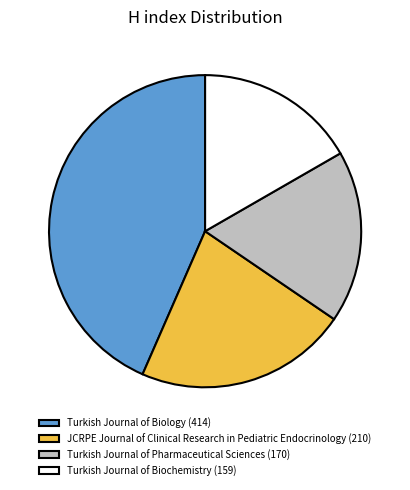

Is there any slice that represents more than half of the pie?

No